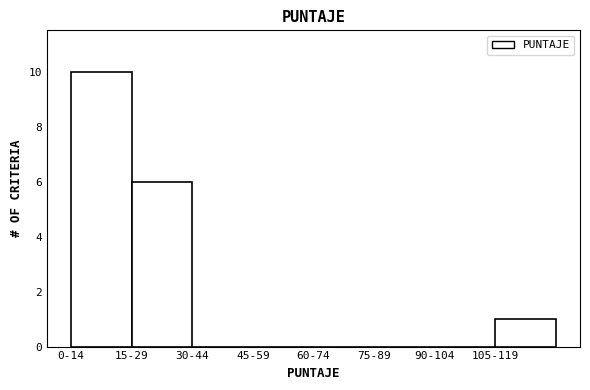

Reading right to left, what are all the values shown in this chart?

105-119=1	90-104=0	75-89=0	60-74=0	45-59=0	30-44=0	15-29=6	0-14=10